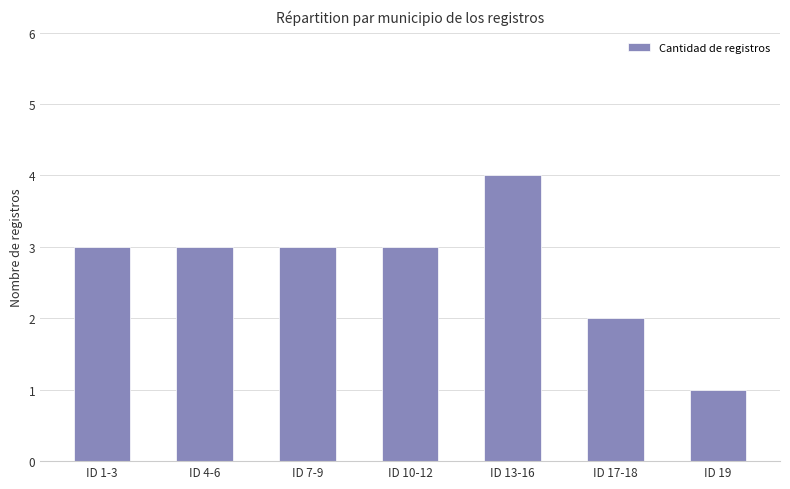

Reading right to left, what are all the values shown in this chart?

ID 19=1	ID 17-18=2	ID 13-16=4	ID 10-12=3	ID 7-9=3	ID 4-6=3	ID 1-3=3